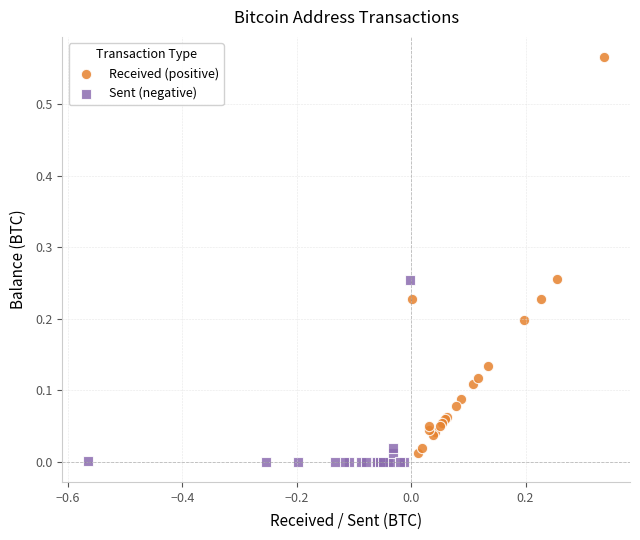

Which series has the widest spread of Y values?

Received (positive)